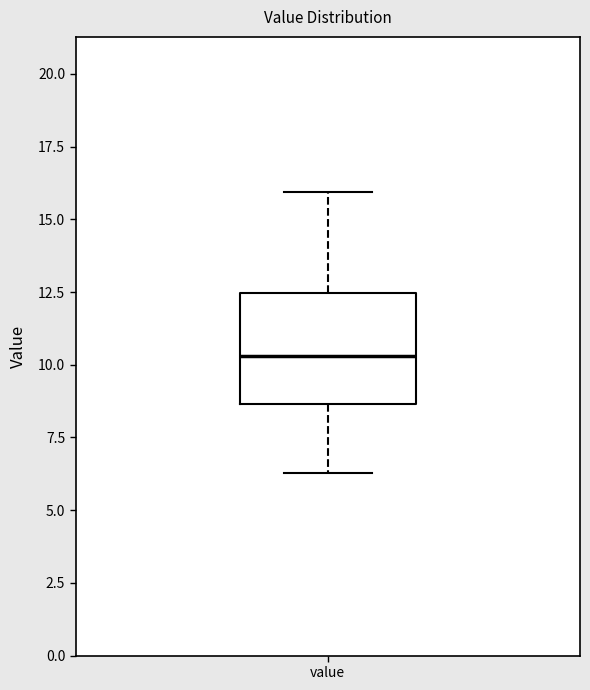

Read this box plot against the y-axis: the position of the median line, the range covered by the box, and the ends of both whiskers. The values are not printed on the chart, so give them approximately, as read against the axis.

median 10.5, box 8.5 to 12.5, whiskers 6.5 to 16.0